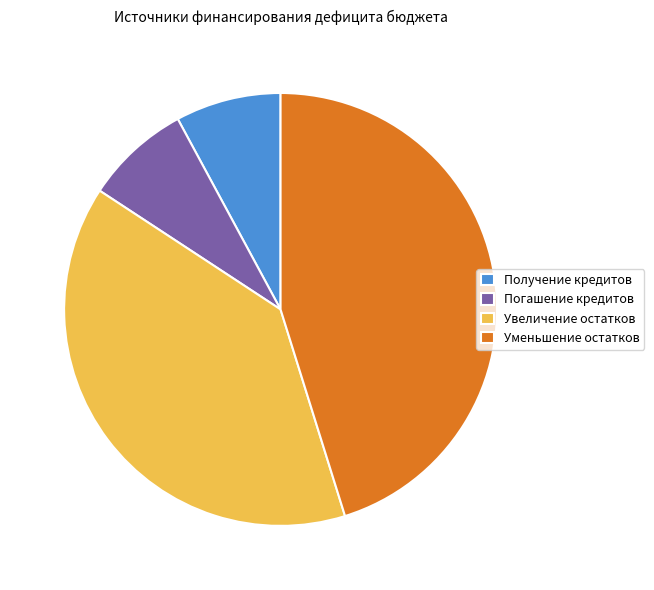

True or false: Погашение кредитов accounts for 8% of the total.

True